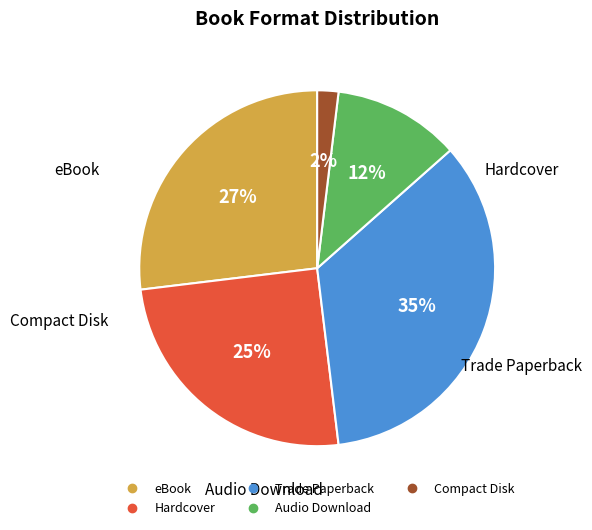

Approximately how many times larger is the value at Audio Download compared to eBook?

0.4